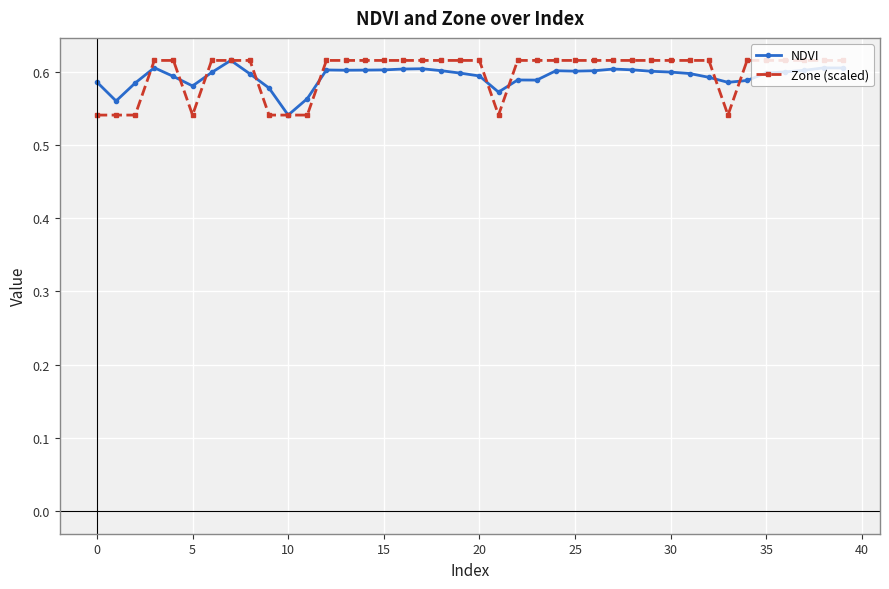

How many lines are shown in the chart?

2